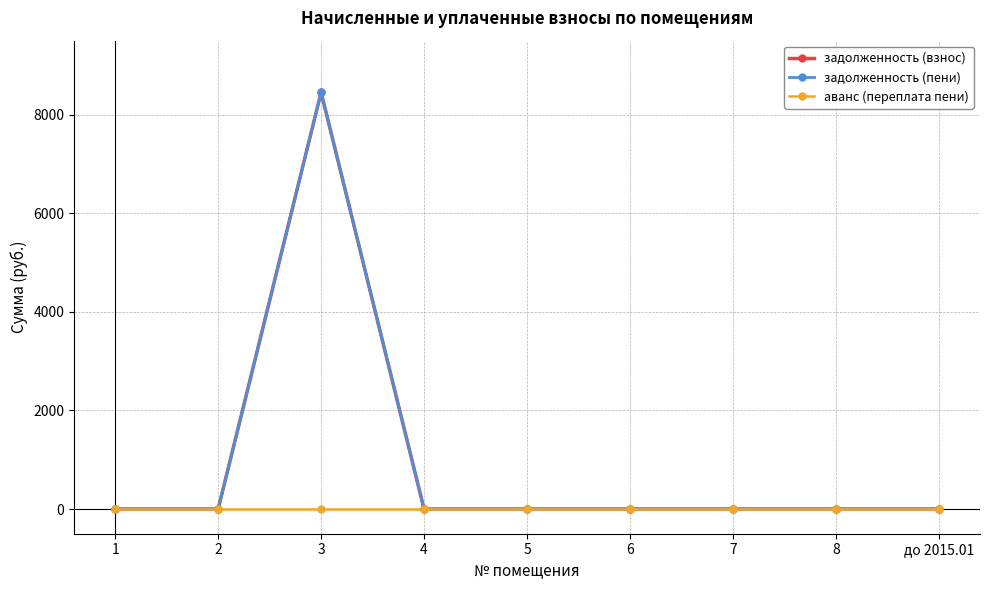

Does the chart have visible grid lines?

Yes